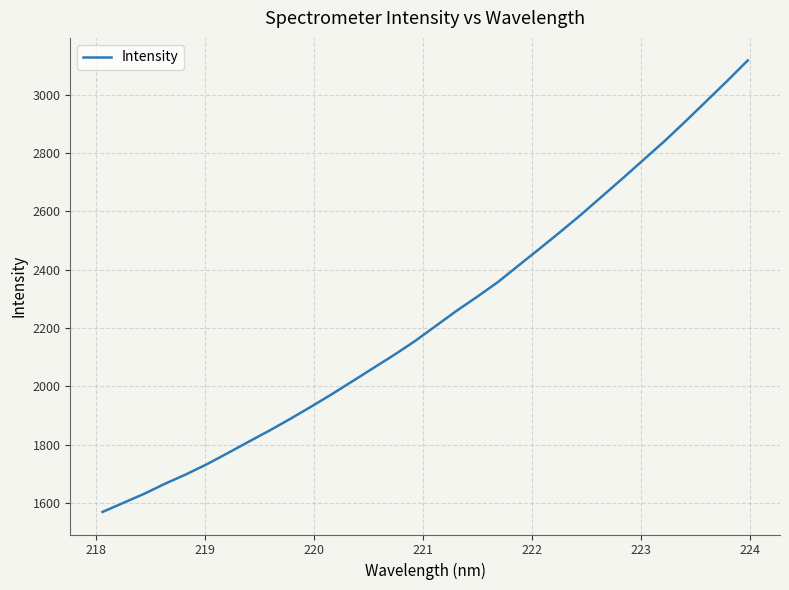

What is the maximum value shown in the chart?

3117.1